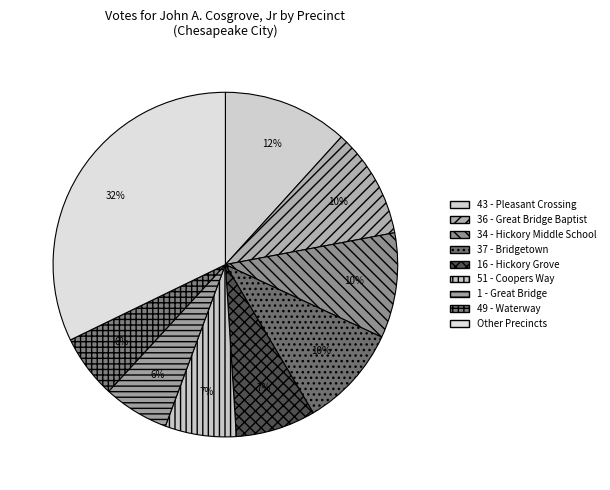

Do 1 - Great Bridge and 51 - Coopers Way together represent more than half of the pie?

No